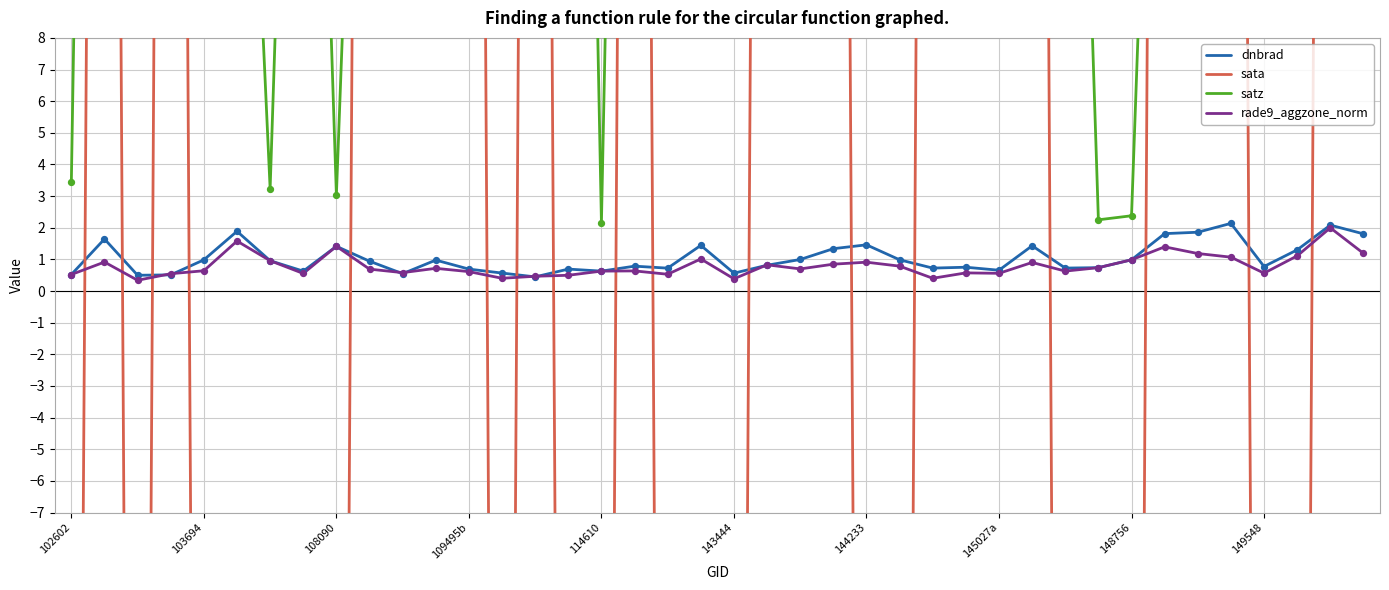

Which series has the largest total across all categories?

satz